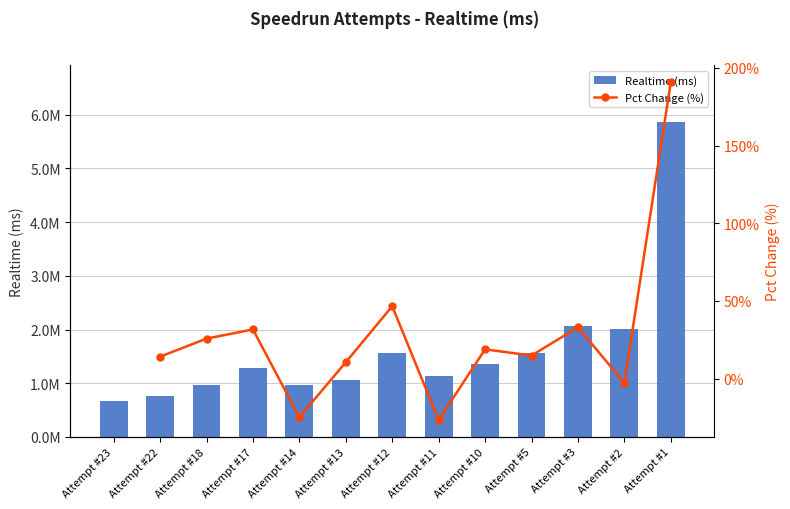

Which series has the largest total across all categories?

Realtime (ms)